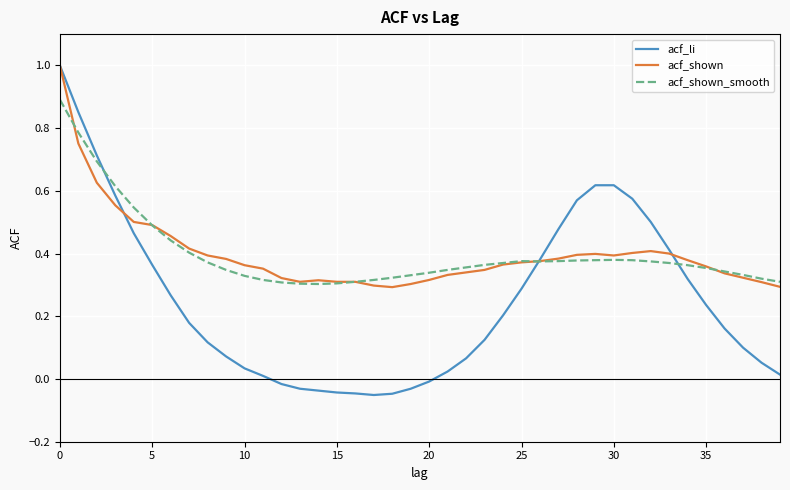

Count the number of categories in the chart.

40